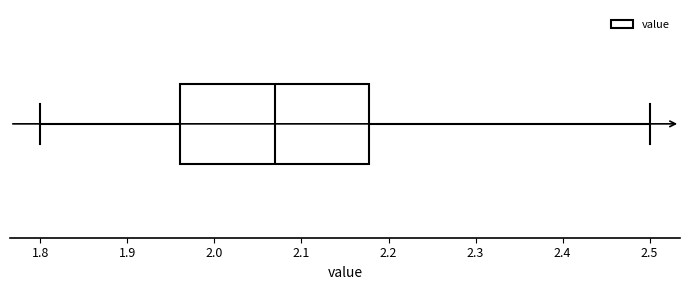

Where does the left whisker of the box end on the x-axis? The values are not printed on the chart, so give them approximately, as read against the axis.

1.80